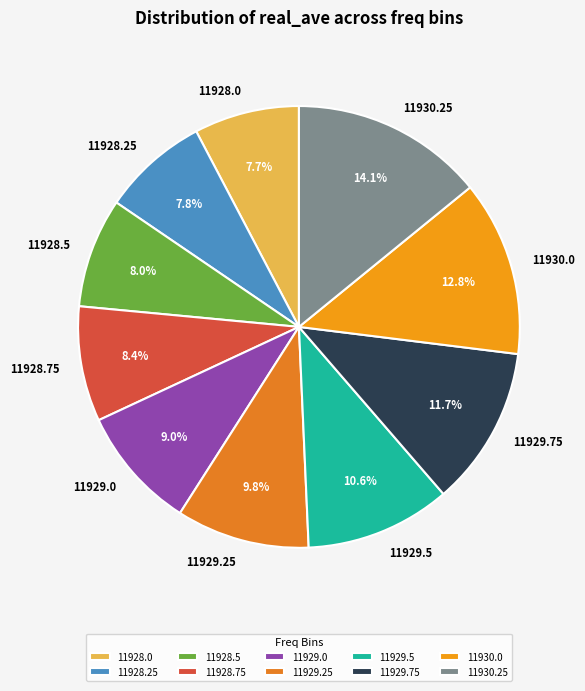

Does any single category account for the majority?

No